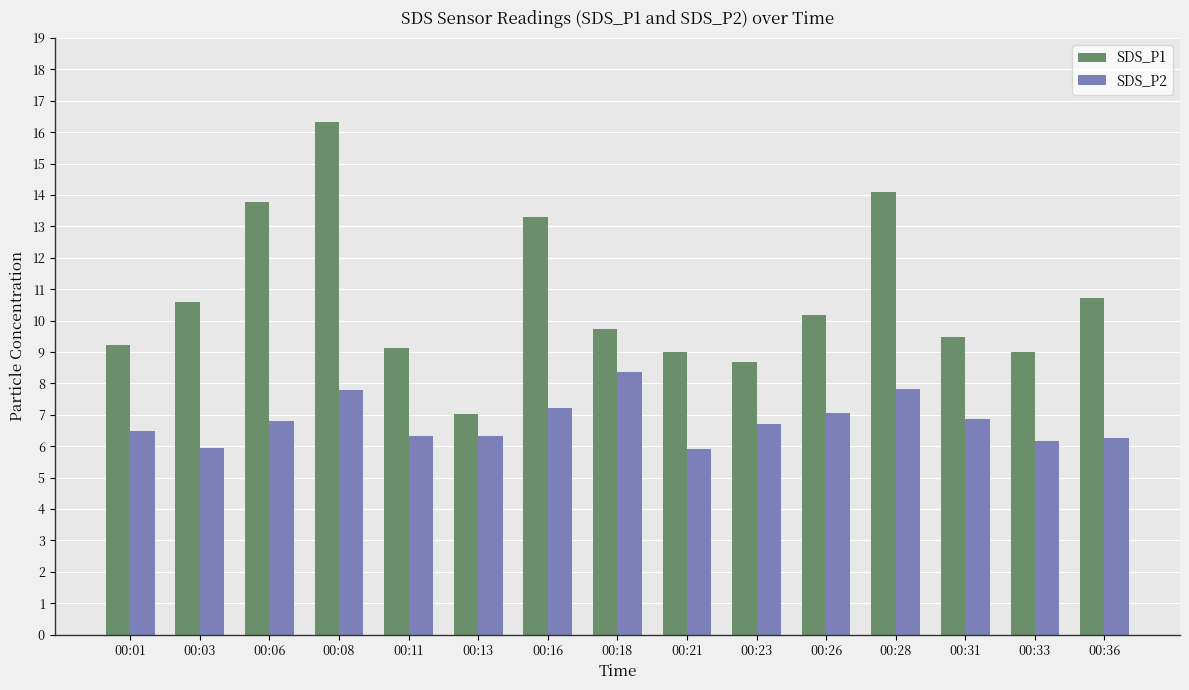

Which series has the largest range (max minus min)?

SDS_P1